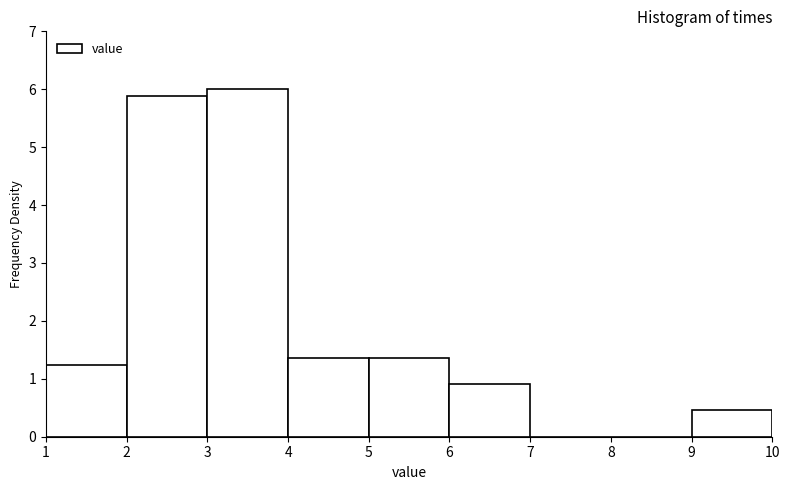

How tall is the bar that spans 5 to 6 on the x-axis? The values are not printed on the chart, so give them approximately, as read against the axis.

1.4